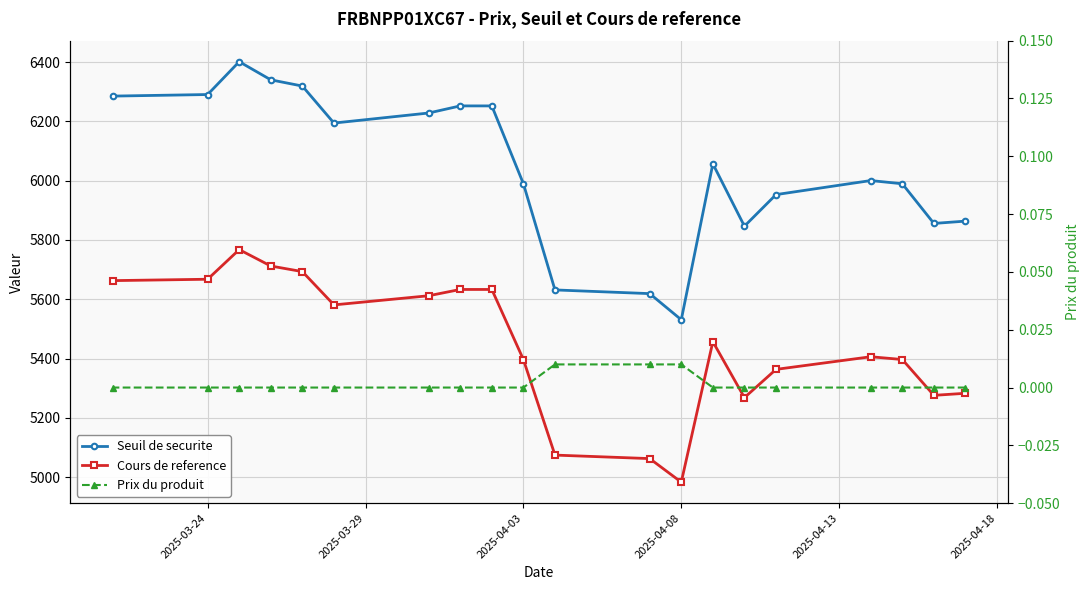

True or false: Prix du produit and Cours de reference cross at least once.

False